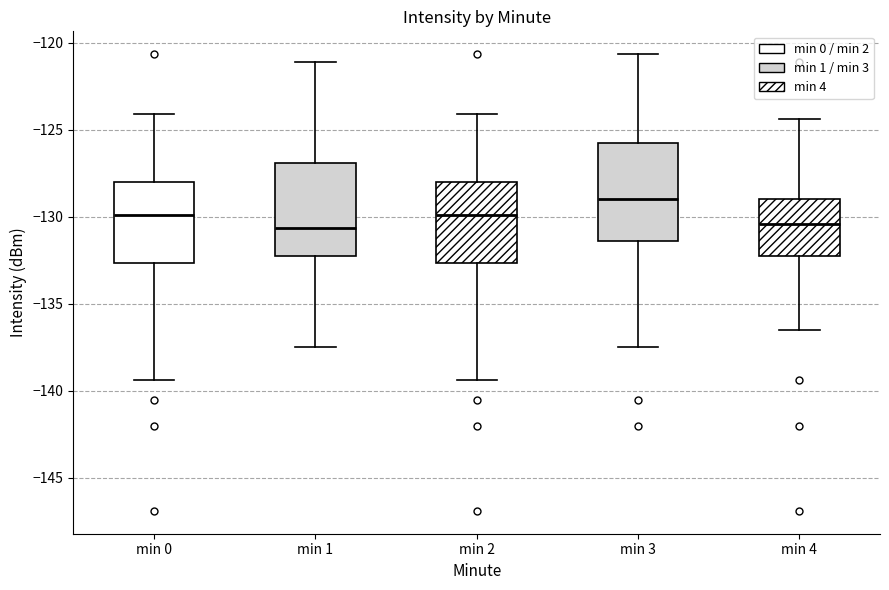

Reading left to right, transcribe this box plot: for each box, give where its median line is, the range the box spans, and where its two whiskers end, as read against the y-axis. The values are not printed on the chart, so give them approximately, as read against the axis.

min 0: median -130.0, box -132.5 to -128.0, whiskers -139.5 to -124.0
min 1: median -130.5, box -132.5 to -127.0, whiskers -137.5 to -121.0
min 2: median -130.0, box -132.5 to -128.0, whiskers -139.5 to -124.0
min 3: median -129.0, box -131.5 to -126.0, whiskers -137.5 to -120.5
min 4: median -130.5, box -132.5 to -129.0, whiskers -136.5 to -124.5